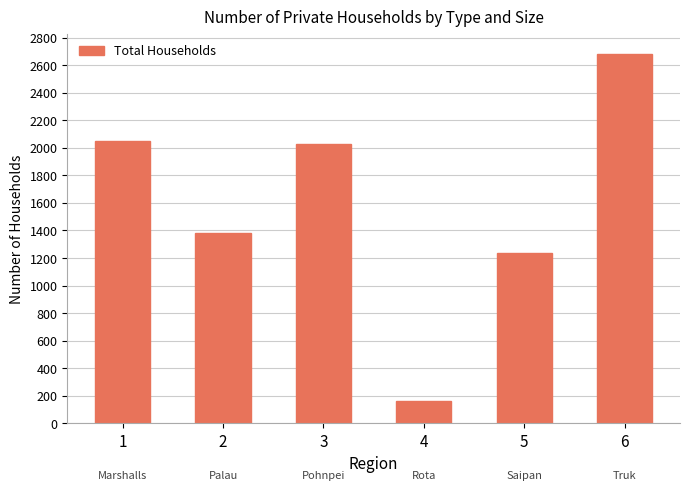

The chart shows a value of 2680 at 6. True or false?

True